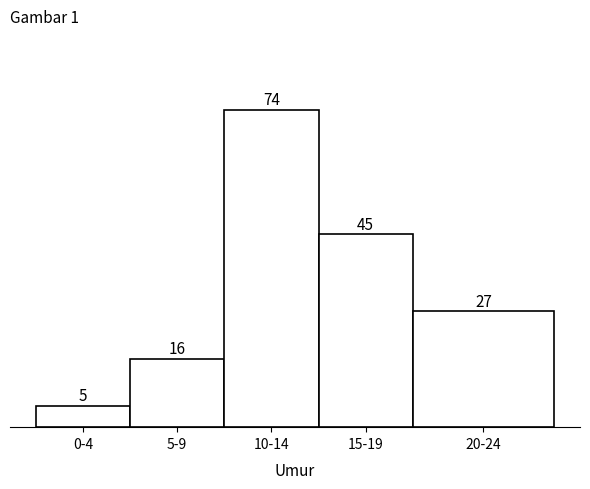

Reading left to right, extract all data points from this chart.

5	16	74	45	27